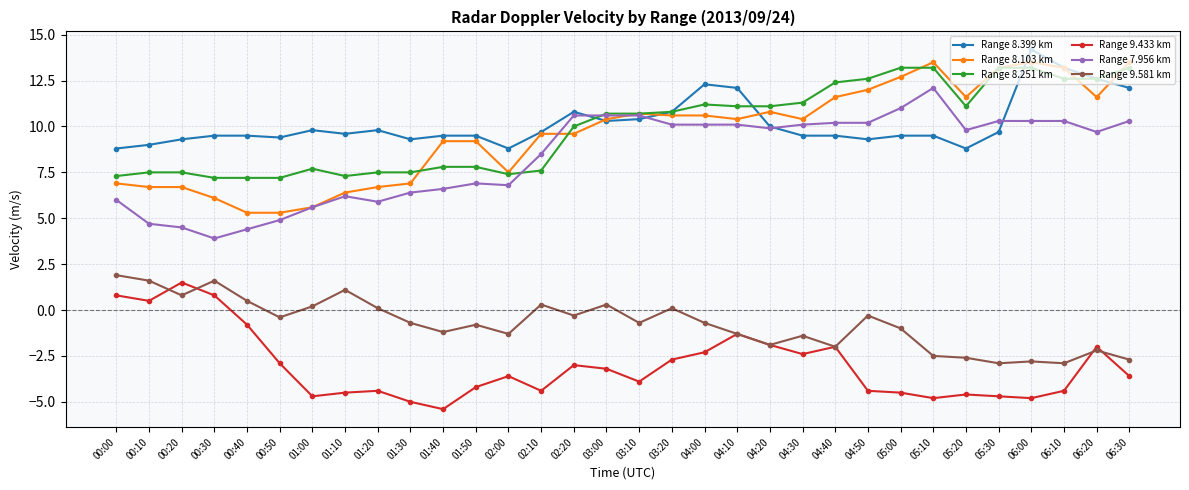

Which series changed the most between 00:20 and 01:30?

Range 9.433 km